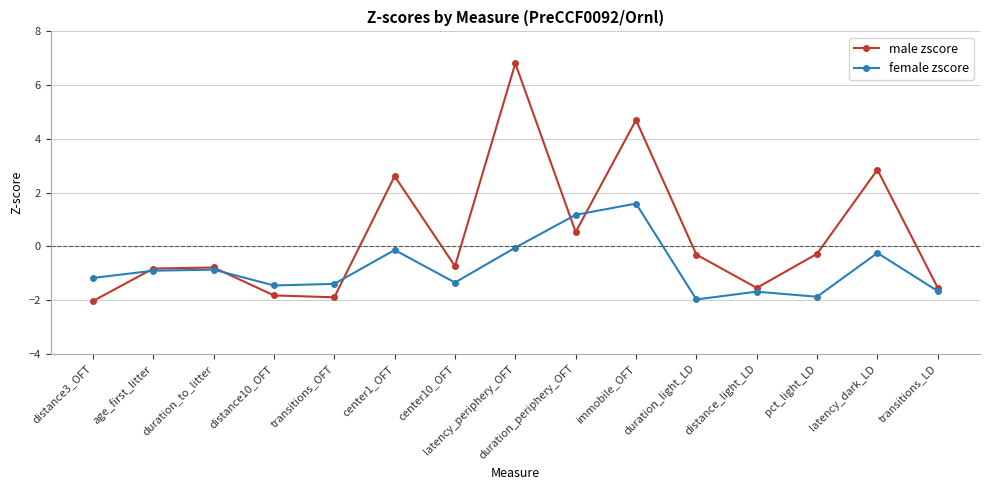

At which category is the sum across all series the highest?

latency_periphery_OFT